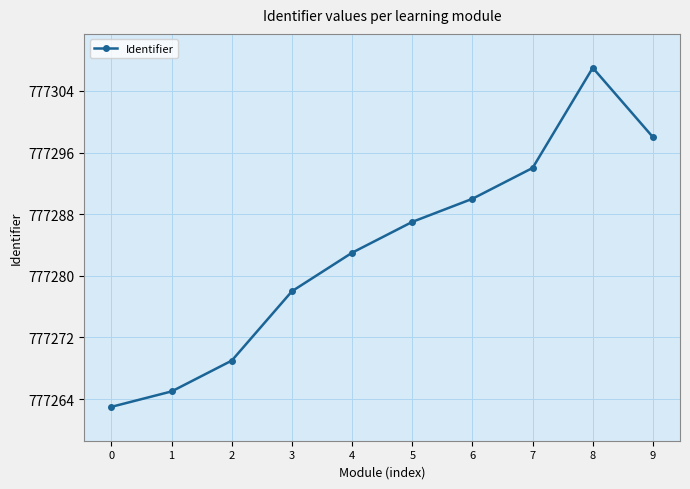

Reading left to right, what are all the values shown in this chart?

0=777263	1=777265	2=777269	3=777278	4=777283	5=777287	6=777290	7=777294	8=777307	9=777298